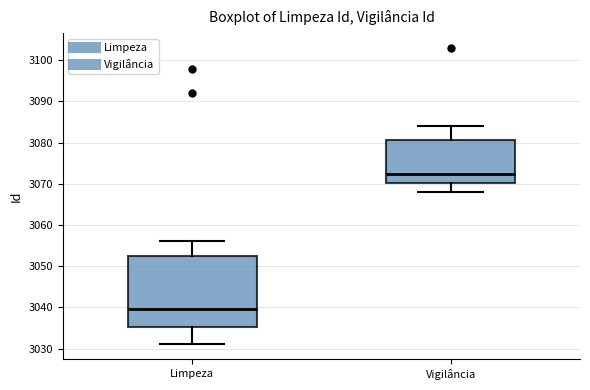

Which box's median line is the highest?

Vigilância